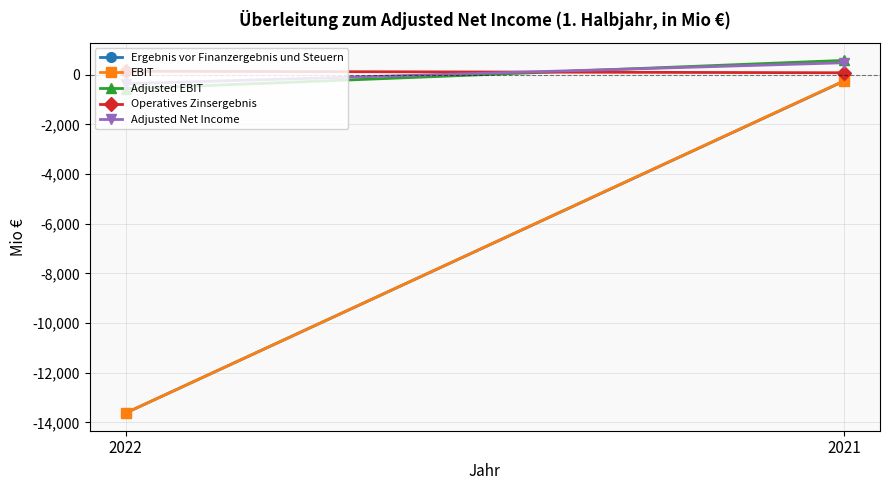

At how many categories does at least one series exceed -13262?

2